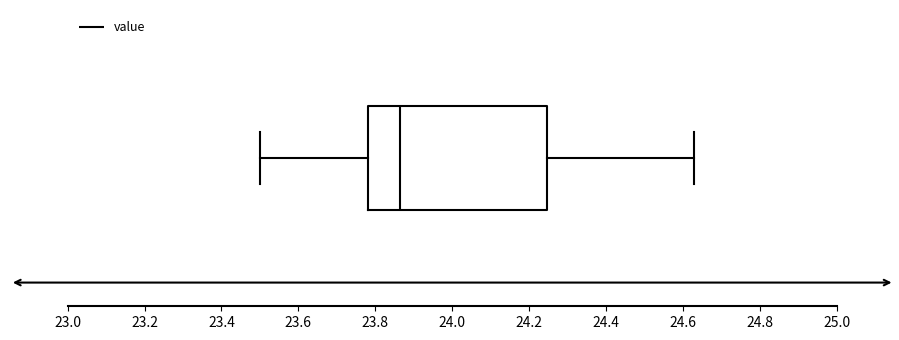

Transcribe this box plot: give where the median line is, the range the box spans, and where the two whiskers end, as read against the x-axis. The values are not printed on the chart, so give them approximately, as read against the axis.

median 23.86, box 23.78 to 24.24, whiskers 23.50 to 24.64